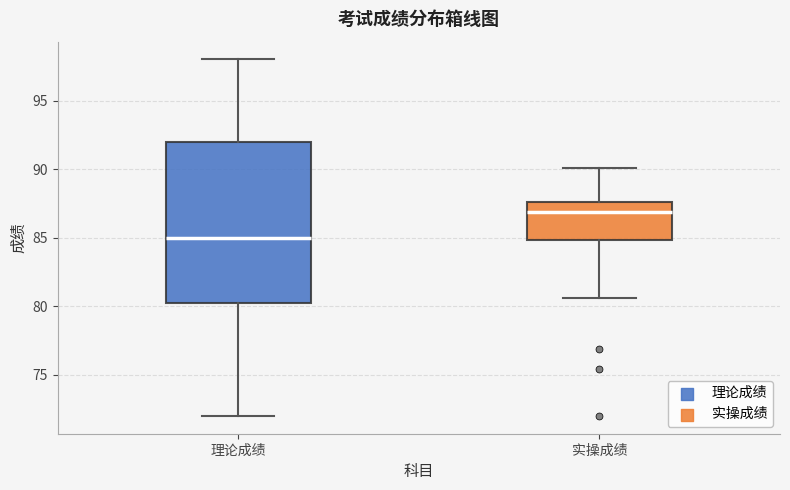

Which box is the tallest, from its lower edge to its upper edge?

理论成绩